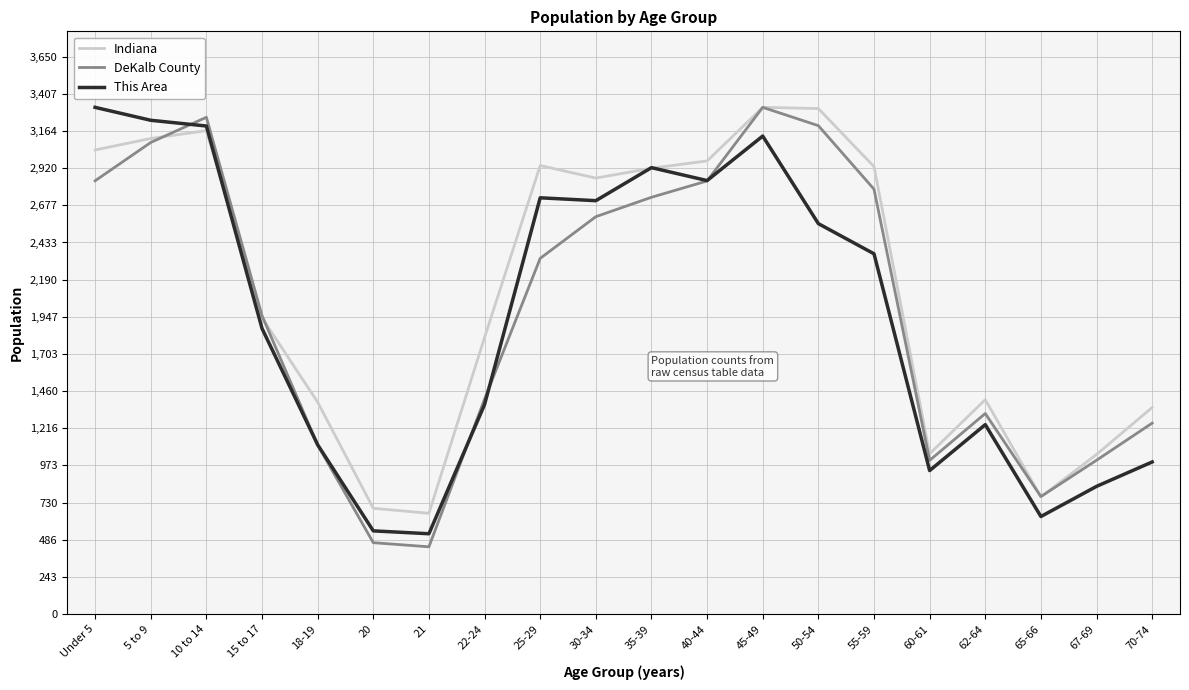

What is the highest value of the Indiana series?

3319.0